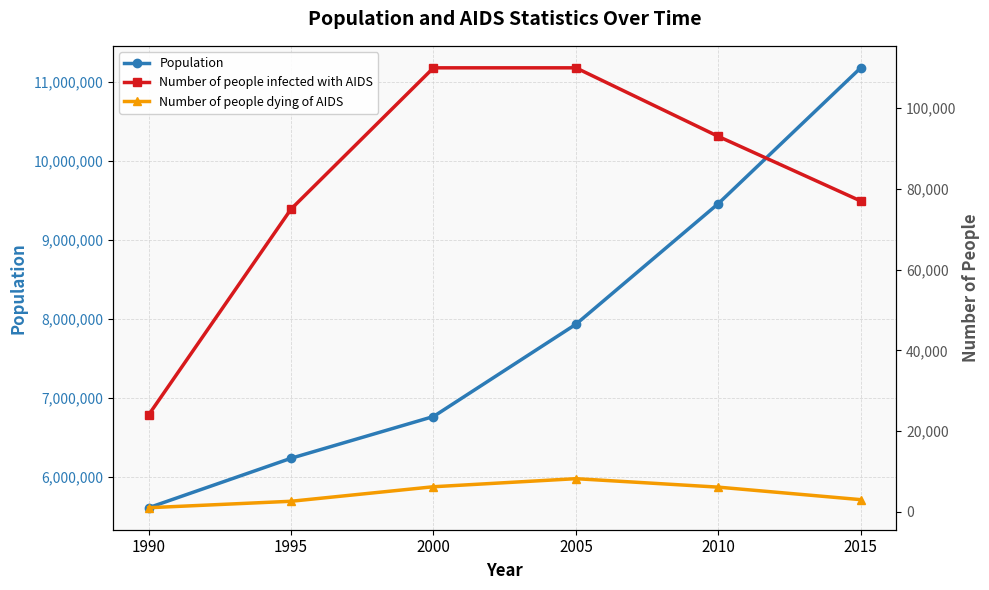

Rank the series by their maximum value, from highest to lowest.

Population, Number of people infected with AIDS, Number of people dying of AIDS